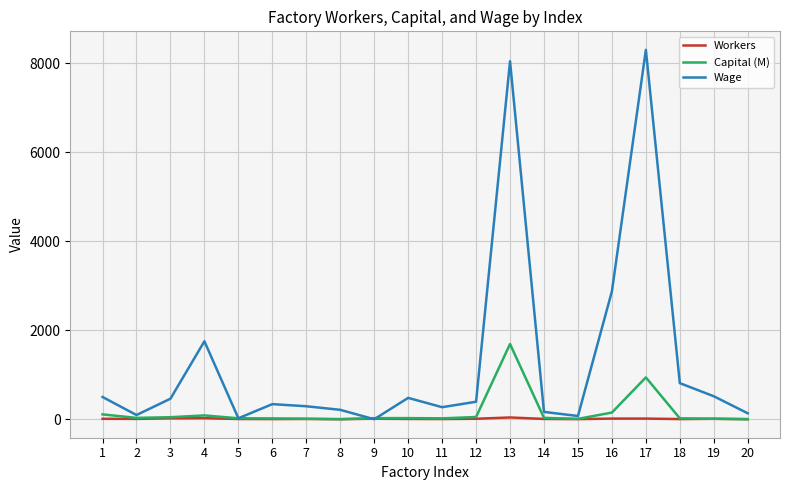

The value of Workers at 11 is 5.0. True or false?

True